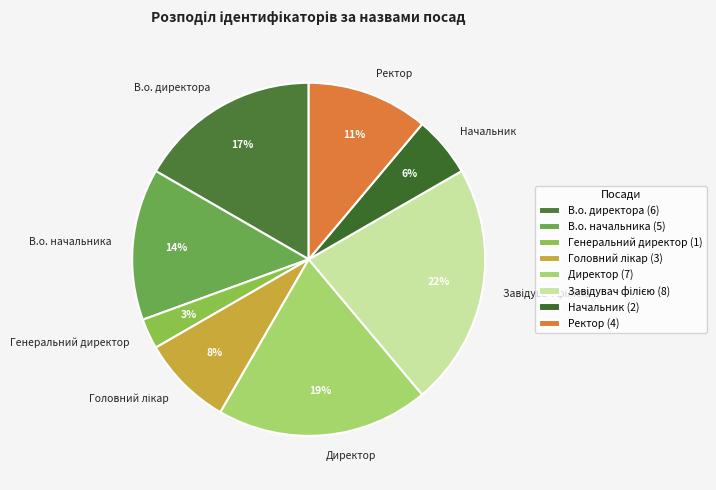

Is there a majority slice in this chart?

No